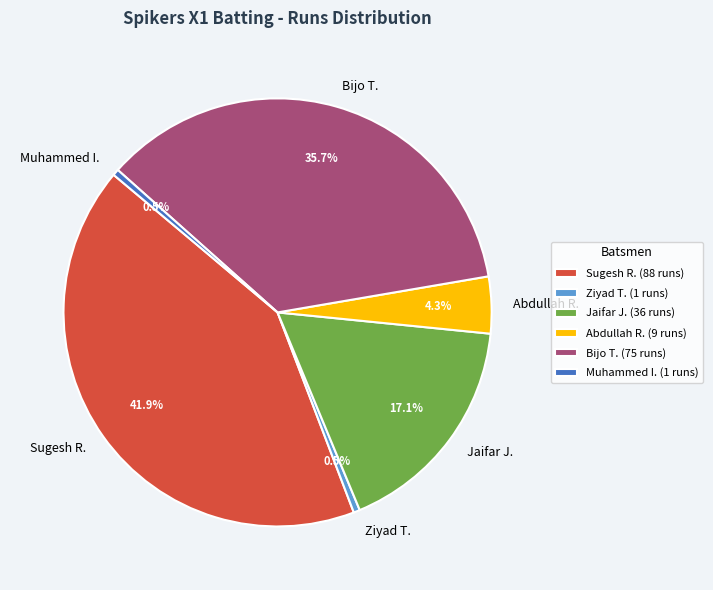

Between Jaifar J. and Bijo T., which is larger?

Bijo T.